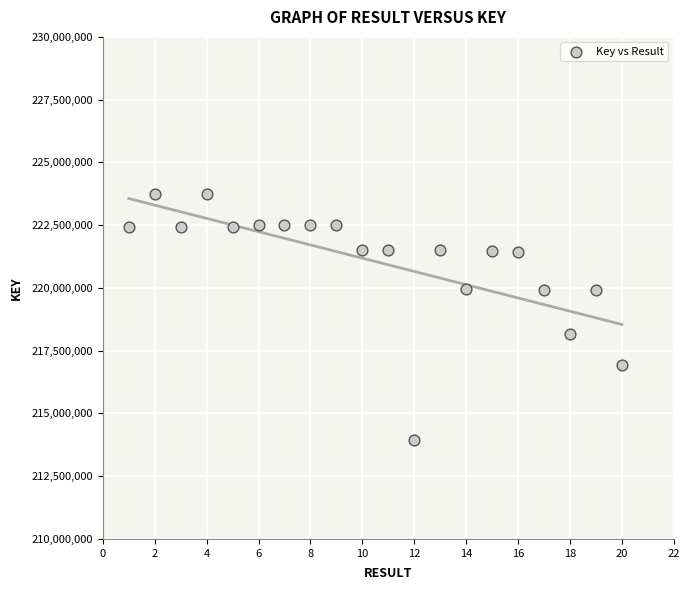

What is the range of X values (max minus min)?

19